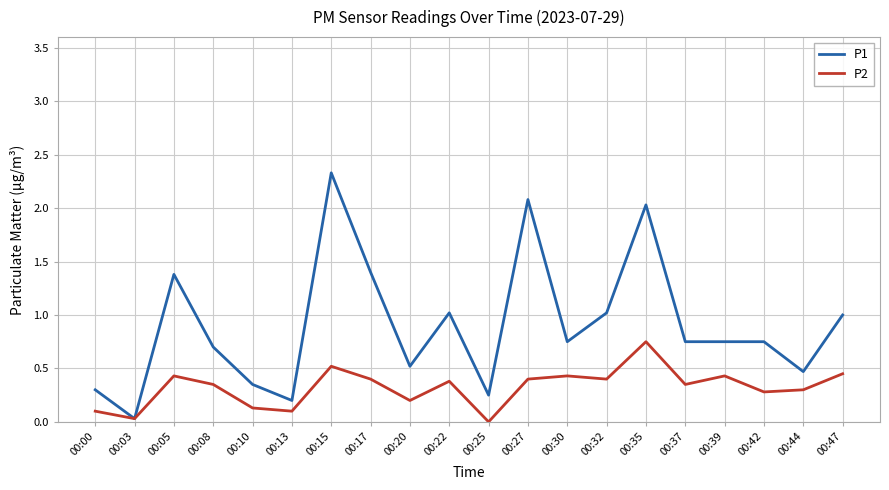

At which label does P1 reach its minimum?

00:03